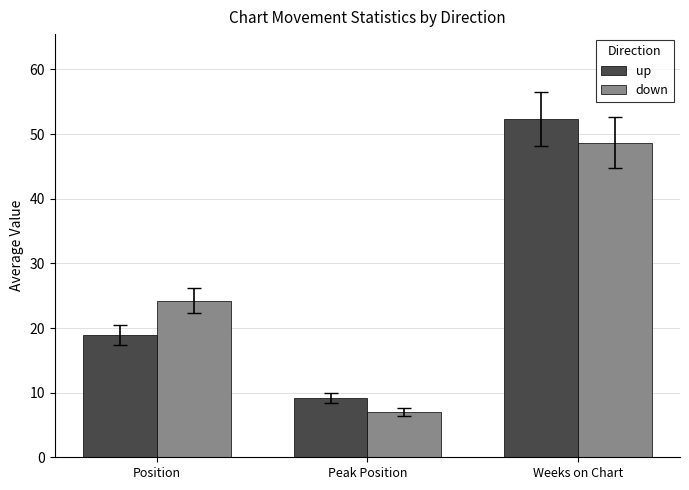

Where does the down series first go above 24?

Position